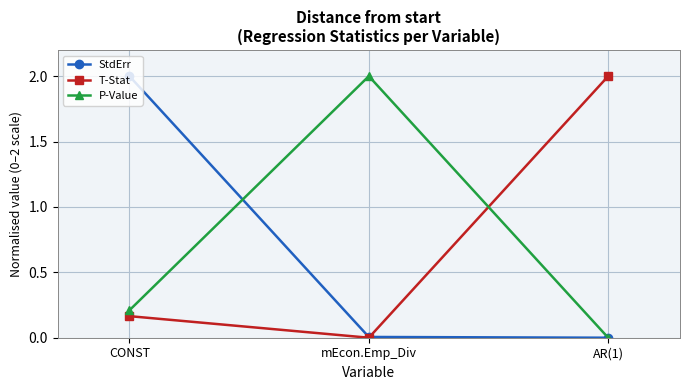

Between CONST and AR(1), which series saw the biggest shift?

StdErr